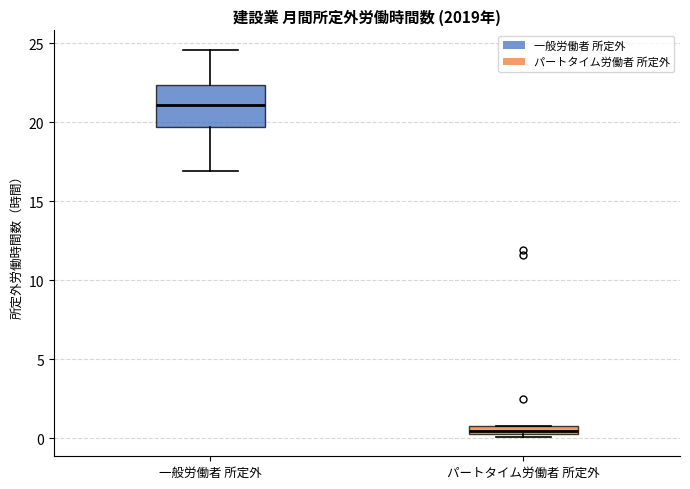

Which box has the highest median line?

一般労働者 所定外